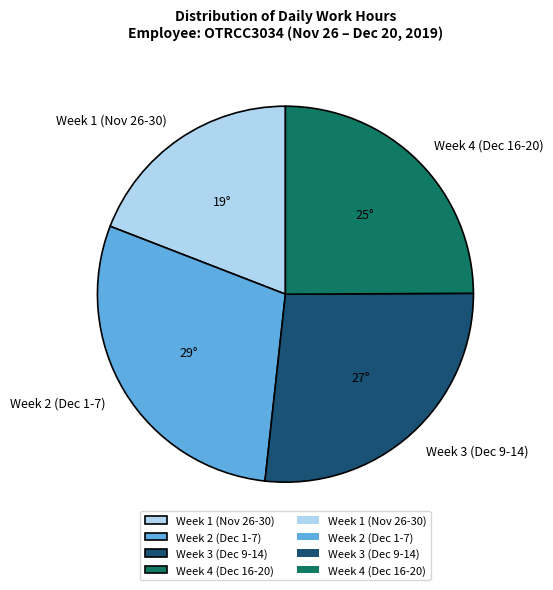

Which slice is the smallest?

Week 1 (Nov 26-30)